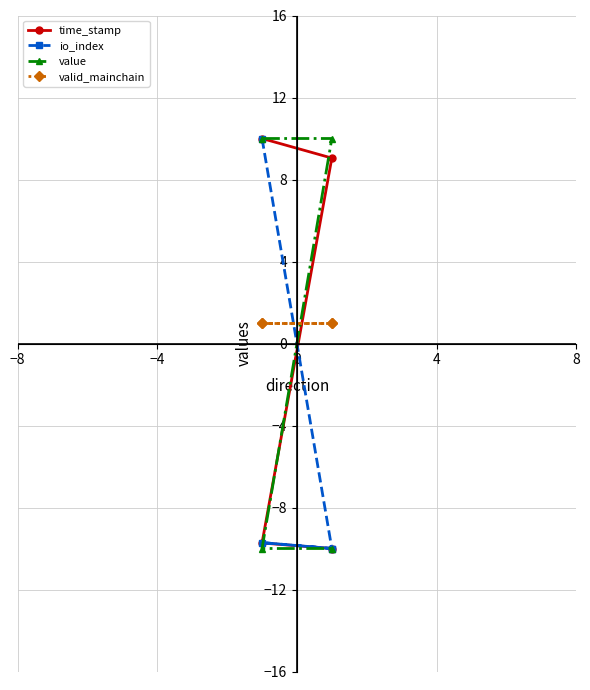

How many intersections are there between time_stamp and valid_mainchain?

1